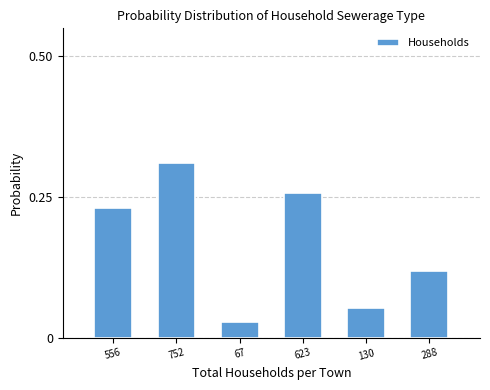

What is the label of the 5th bar from the left?

130